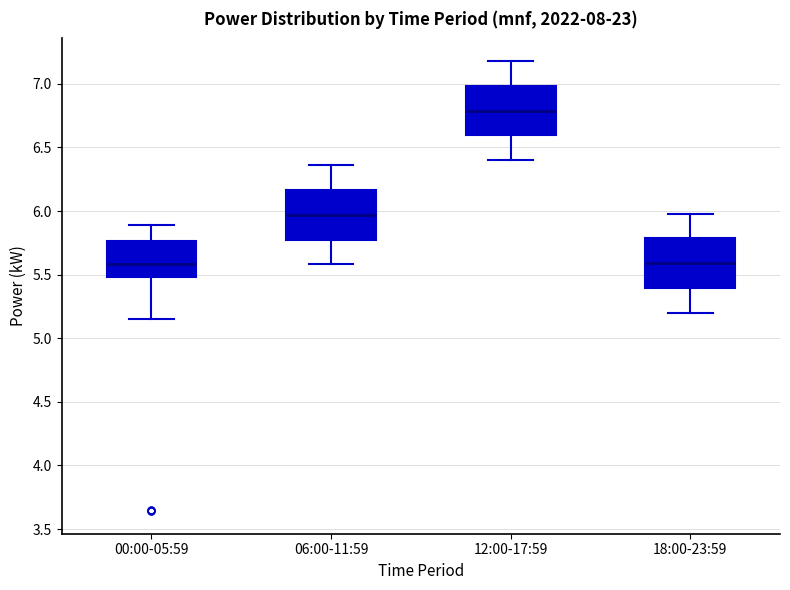

Reading left to right, read every box against the y-axis: the position of its median line, the range the box covers, and the ends of its whiskers. The values are not printed on the chart, so give them approximately, as read against the axis.

00:00-05:59: median 5.60, box 5.50 to 5.75, whiskers 5.15 to 5.90
06:00-11:59: median 5.95, box 5.80 to 6.15, whiskers 5.60 to 6.35
12:00-17:59: median 6.80, box 6.60 to 7.00, whiskers 6.40 to 7.20
18:00-23:59: median 5.60, box 5.40 to 5.80, whiskers 5.20 to 6.00